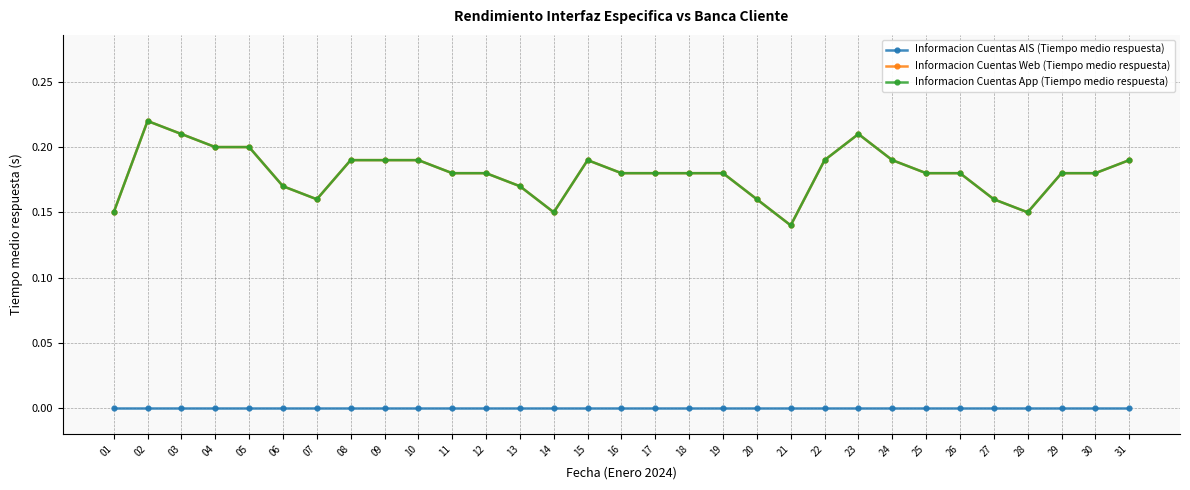

How many lines are shown in the chart?

3